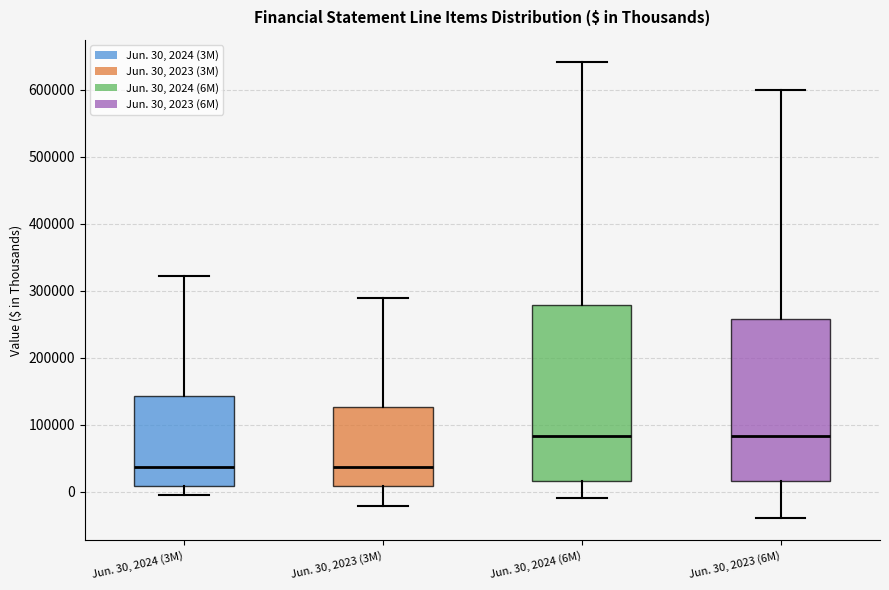

Comparing the boxes themselves (not the whiskers), which one is the tallest?

Jun. 30, 2024 (6M)